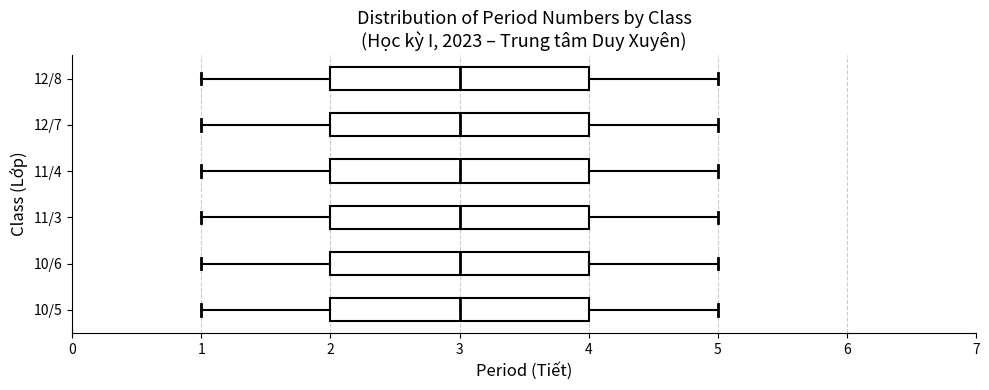

Reading bottom to top, transcribe this box plot: for each box, give where its median line is, the range the box spans, and where its two whiskers end, as read against the x-axis. The values are not printed on the chart, so give them approximately, as read against the axis.

10/5: median 3, box 2 to 4, whiskers 1 to 5
10/6: median 3, box 2 to 4, whiskers 1 to 5
11/3: median 3, box 2 to 4, whiskers 1 to 5
11/4: median 3, box 2 to 4, whiskers 1 to 5
12/7: median 3, box 2 to 4, whiskers 1 to 5
12/8: median 3, box 2 to 4, whiskers 1 to 5